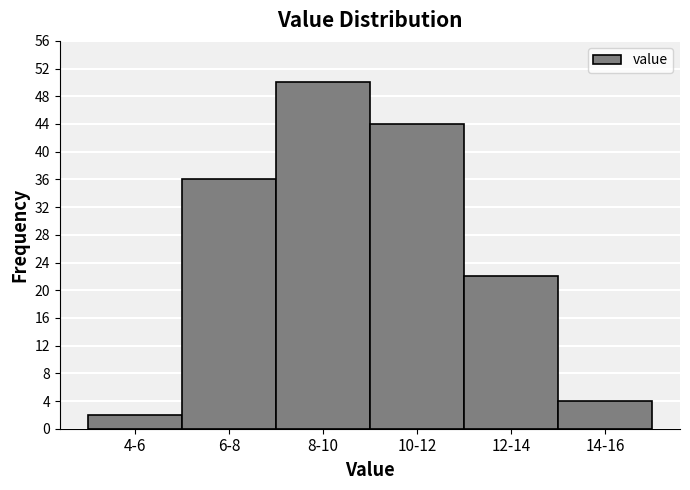

Reading right to left, list all the values displayed in this chart.

14-16=4	12-14=22	10-12=44	8-10=50	6-8=36	4-6=2